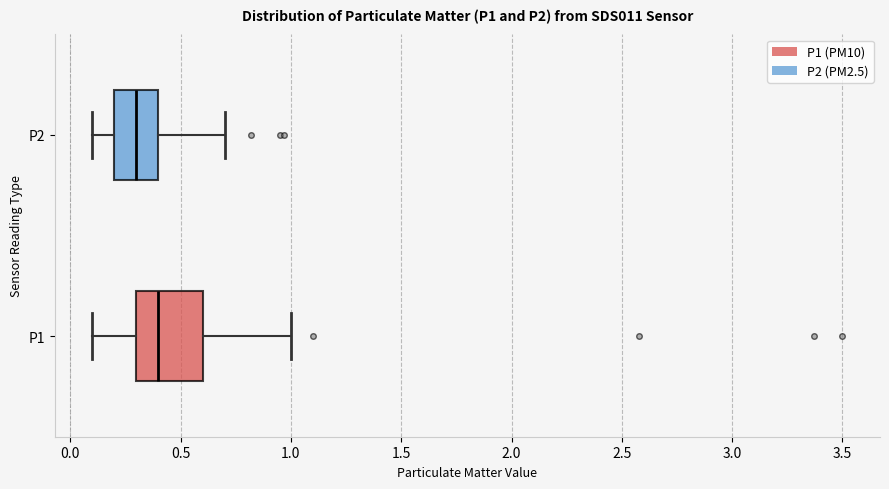

Where does the right whisker of the box for P1 end on the x-axis? The values are not printed on the chart, so give them approximately, as read against the axis.

1.0